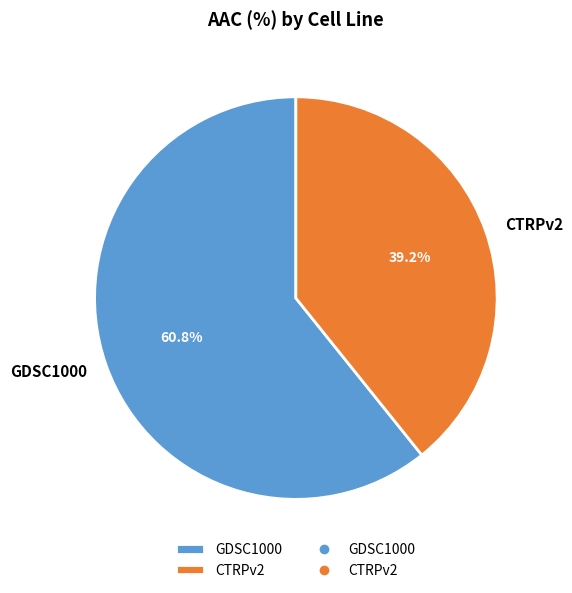

The GDSC1000 slice represents 61% of the pie. True or false?

True